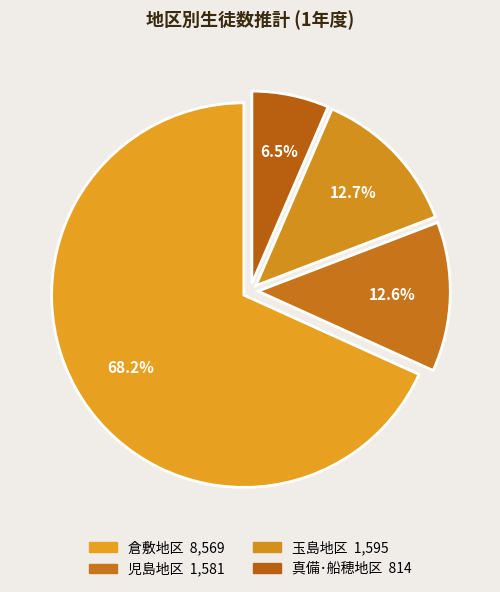

To the nearest percent, what percentage of the pie is 倉敷地区?

68%